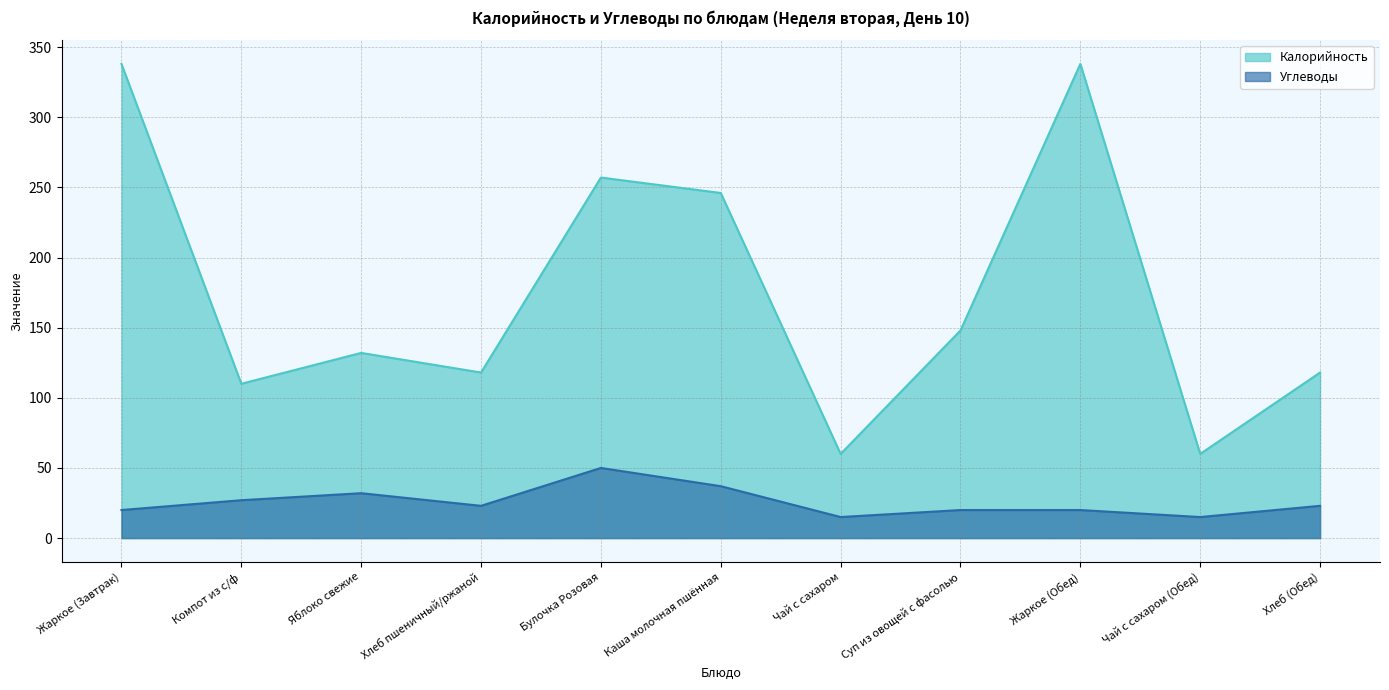

At which category is the sum across all series the highest?

Жаркое (Завтрак)